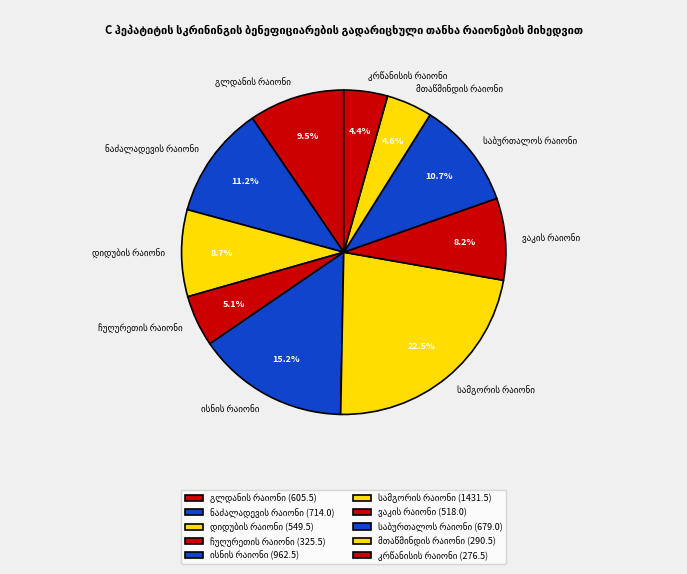

Is there any slice that represents more than half of the pie?

No